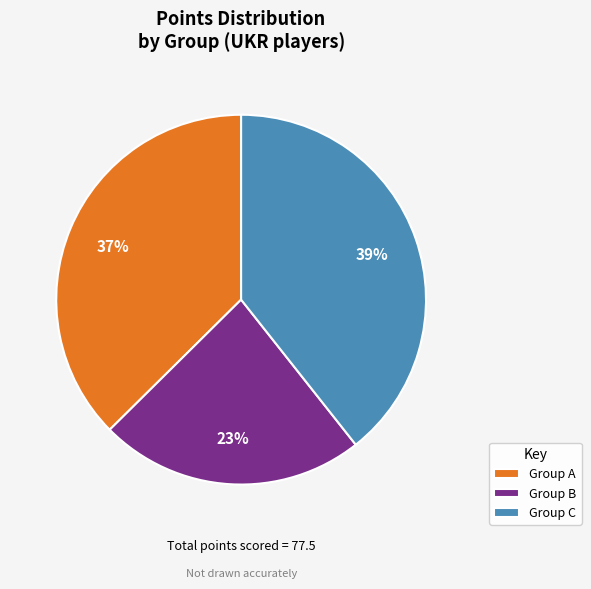

Is it true that Group A is 30% of the pie?

False